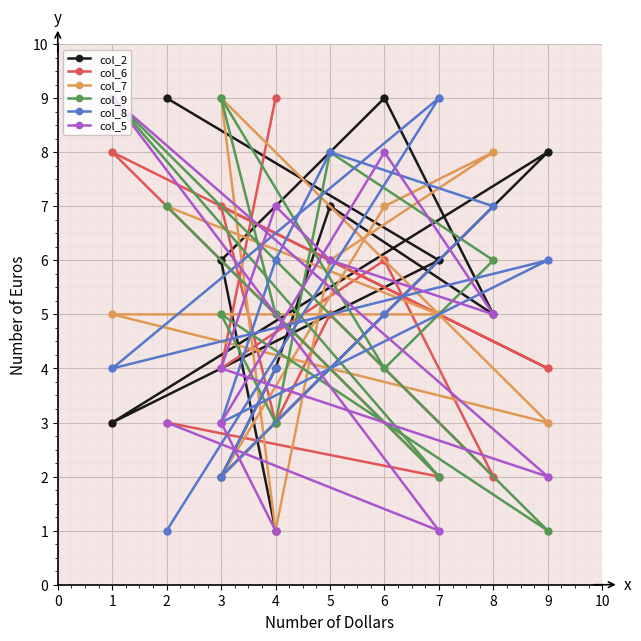

How many values in the col_2 series exceed 6?

4